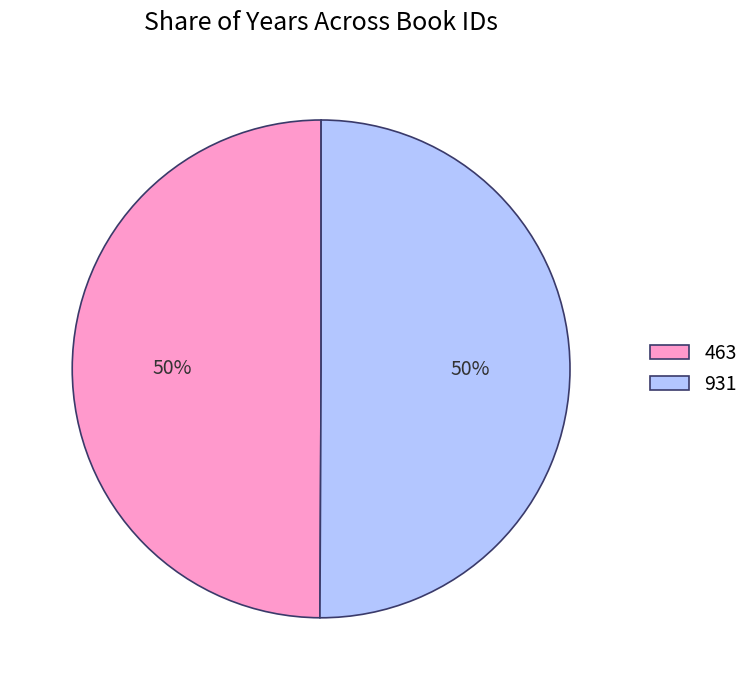

Is the sum of 931 and 463 greater than half?

Yes